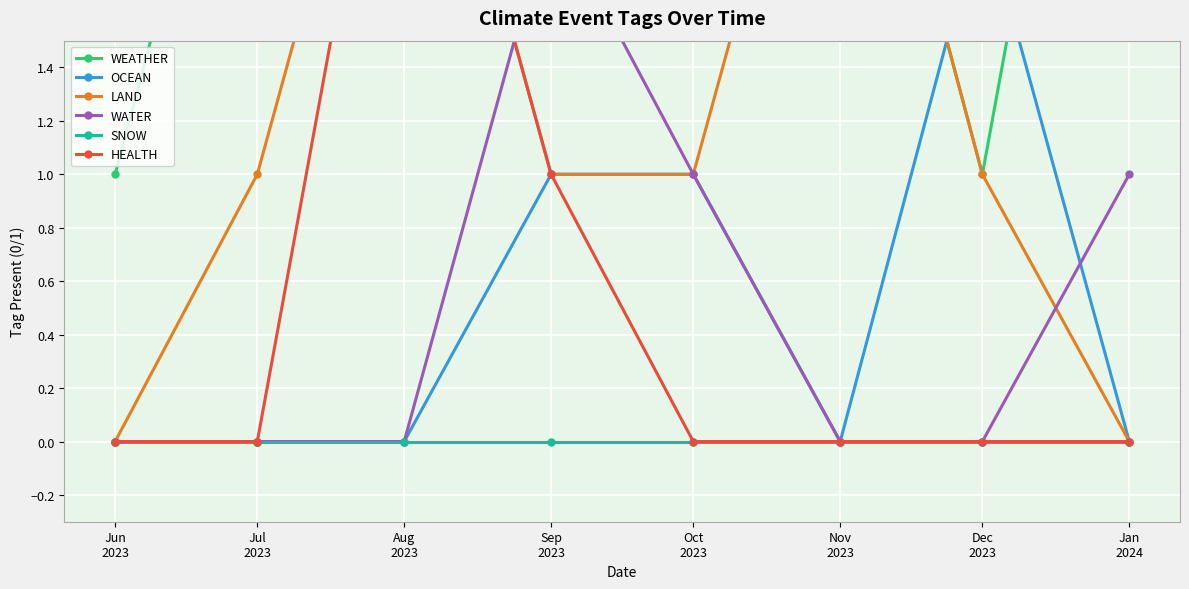

What are all the series names shown in the legend?

WEATHER, OCEAN, LAND, WATER, SNOW, HEALTH